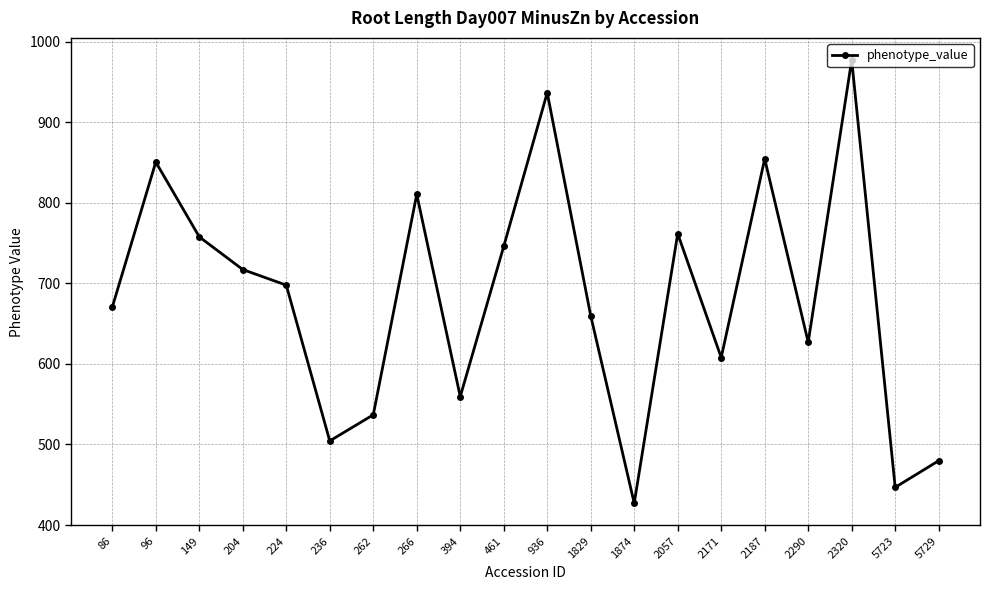

Which has a higher value, 1829 or 394?

1829